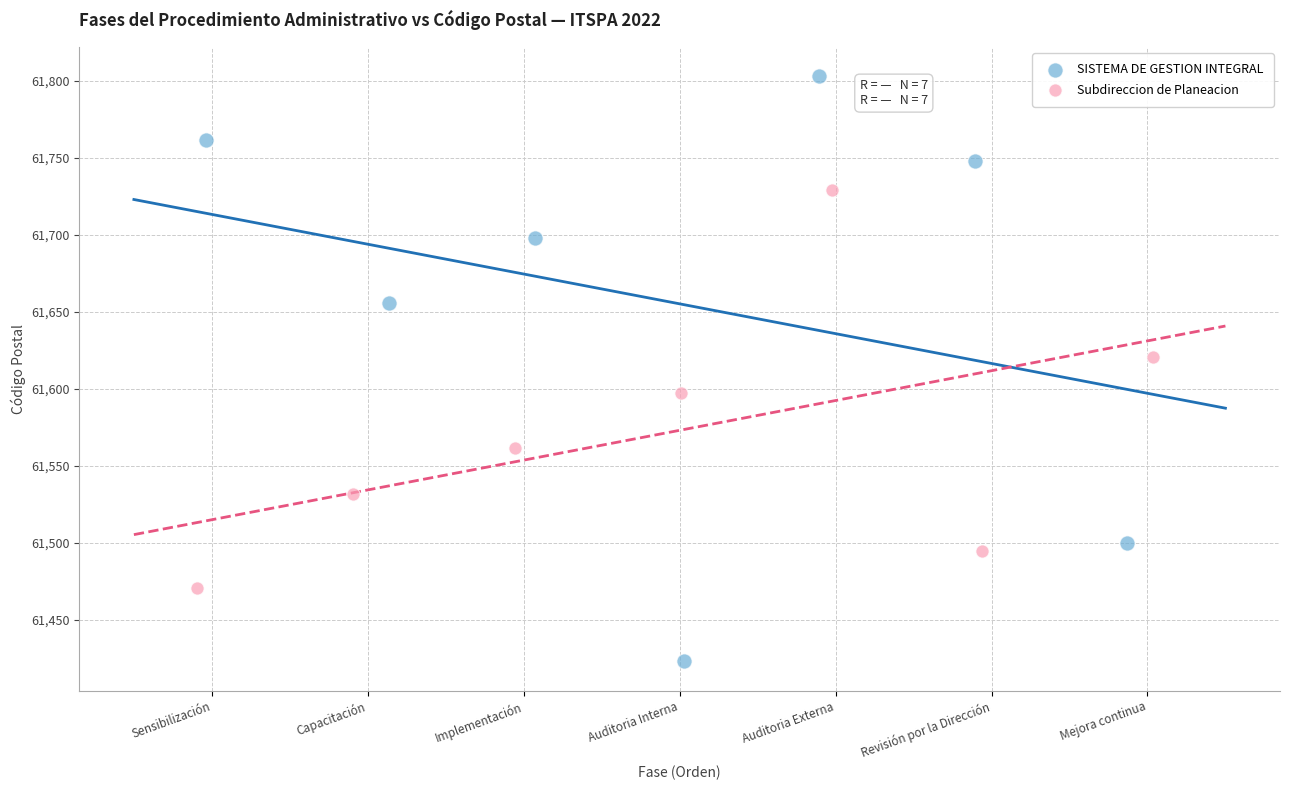

Which series has the widest spread of Y values?

SISTEMA DE GESTION INTEGRAL